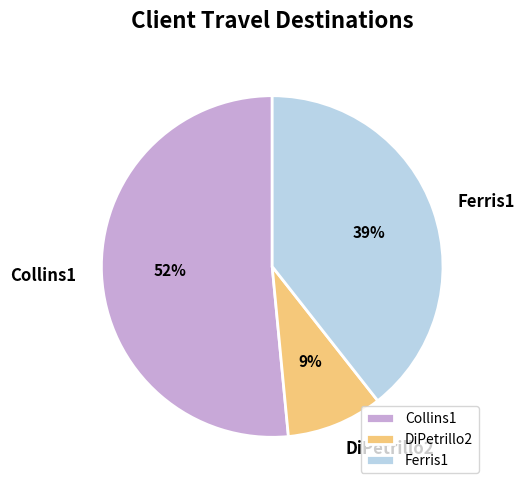

Is the sum of Collins1 and Ferris1 greater than half?

Yes